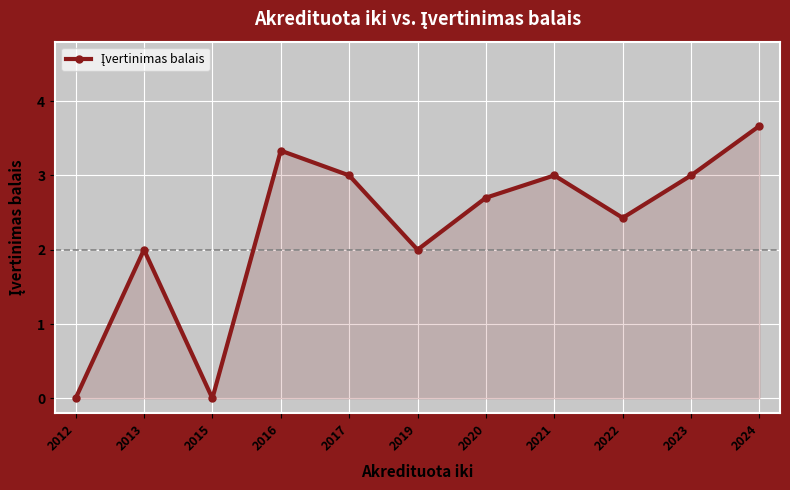

How many lines are shown in the chart?

1